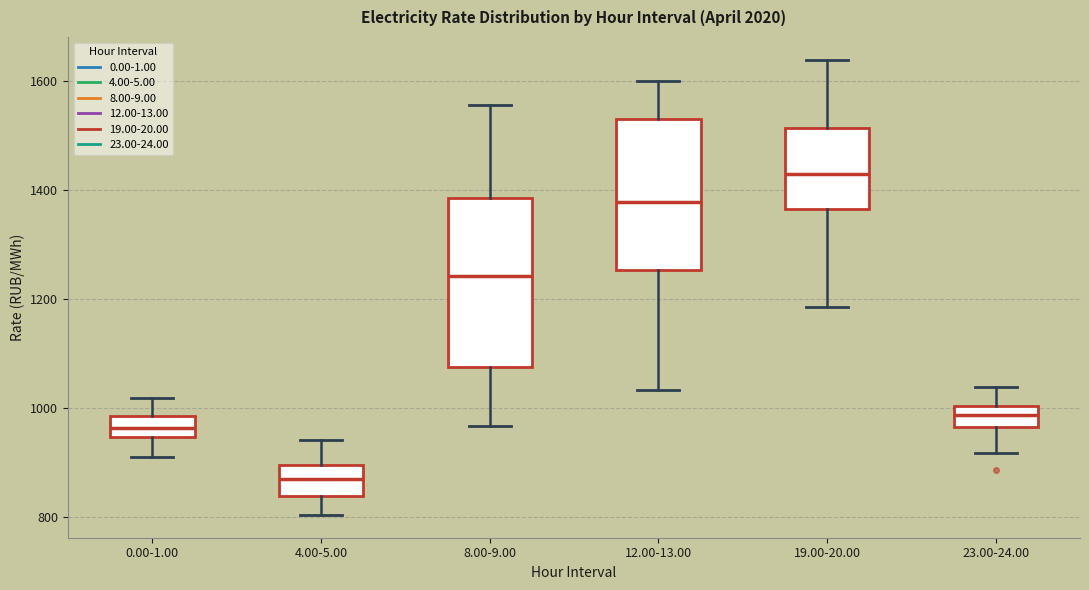

Reading left to right, transcribe this box plot: for each box, give where its median line is, the range the box spans, and where its two whiskers end, as read against the y-axis. The values are not printed on the chart, so give them approximately, as read against the axis.

0.00-1.00: median 960, box 940 to 980, whiskers 900 to 1020
4.00-5.00: median 860, box 840 to 900, whiskers 800 to 940
8.00-9.00: median 1240, box 1080 to 1380, whiskers 960 to 1560
12.00-13.00: median 1380, box 1260 to 1520, whiskers 1040 to 1600
19.00-20.00: median 1420, box 1360 to 1520, whiskers 1180 to 1640
23.00-24.00: median 980, box 960 to 1000, whiskers 920 to 1040